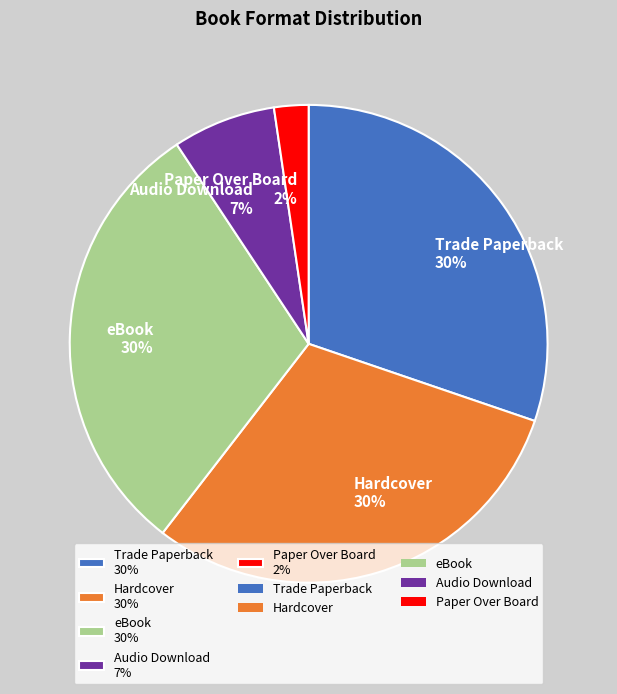

Is the sum of Audio Download and Paper Over Board greater than half?

No